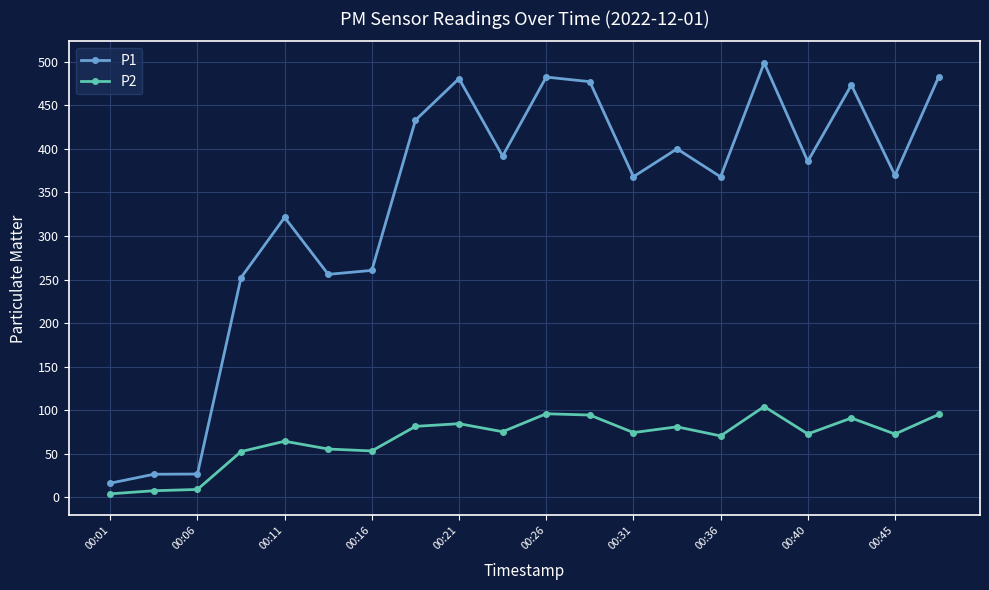

True or false: P1 and P2 cross at least once.

False